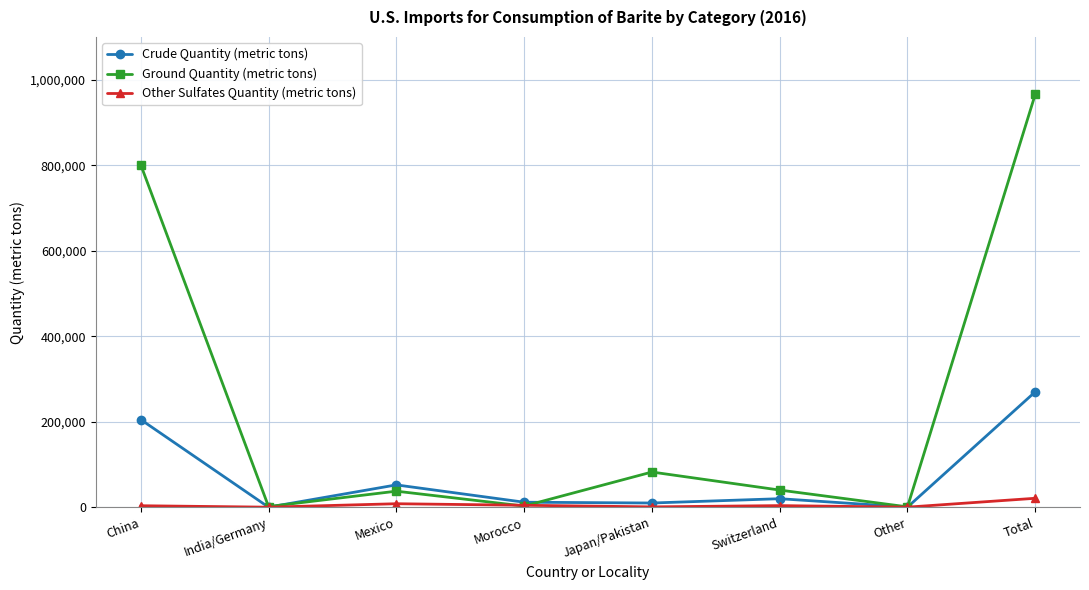

Between Morocco and Total, which series saw the biggest shift?

Ground Quantity (metric tons)